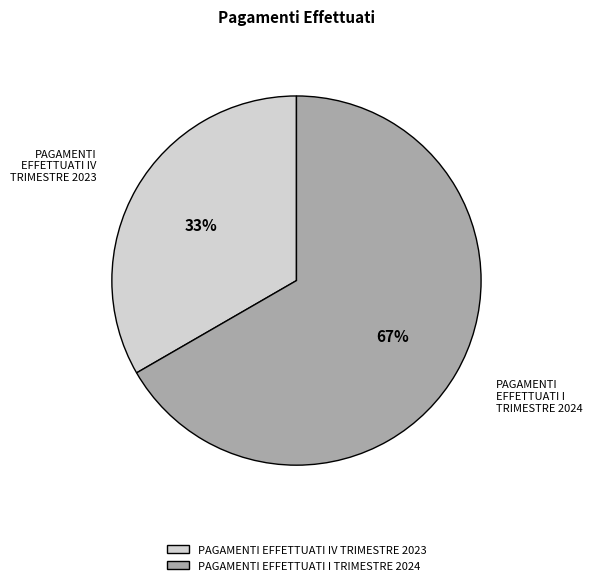

To the nearest percent, what is the average slice percentage?

50%